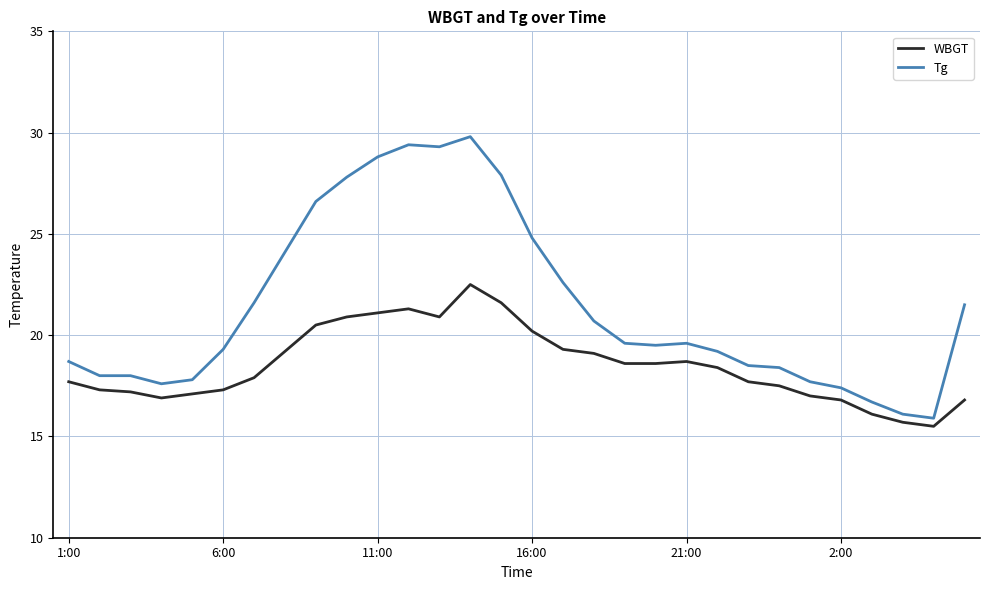

Which series has the widest spread of values?

Tg